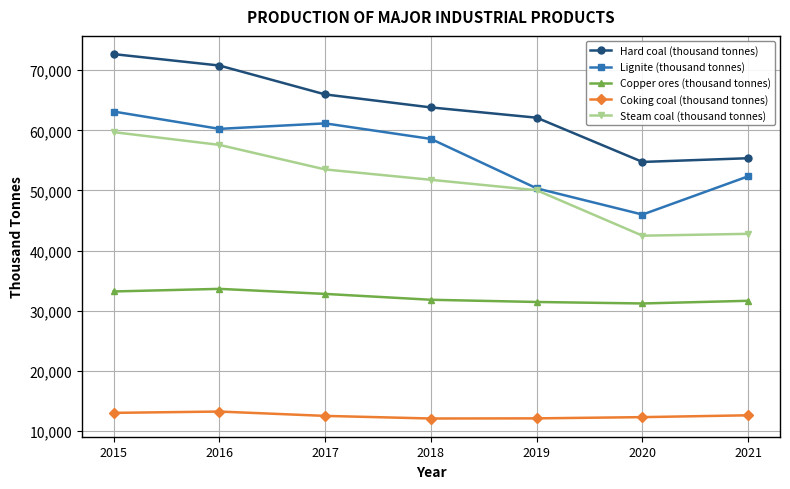

True or false: Hard coal (thousand tonnes) has more than 0 interior local peaks.

False